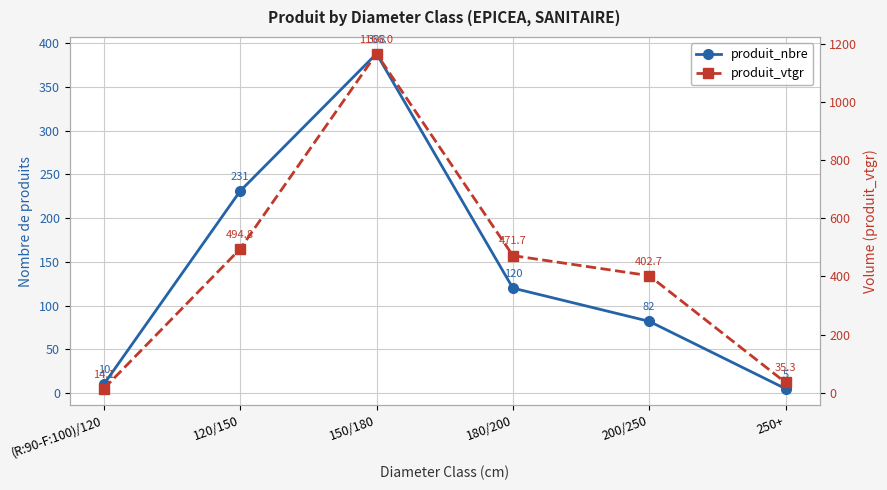

Is it true that produit_vtgr equals 760.4 at 120/150?

False